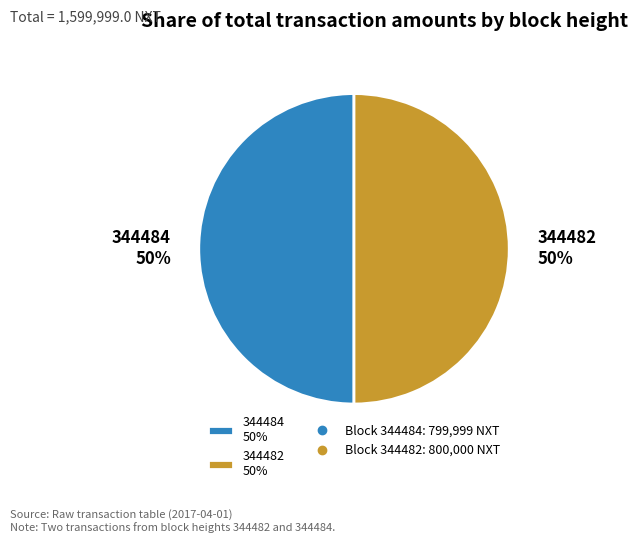

Is it true that 344482 is 50% of the pie?

True